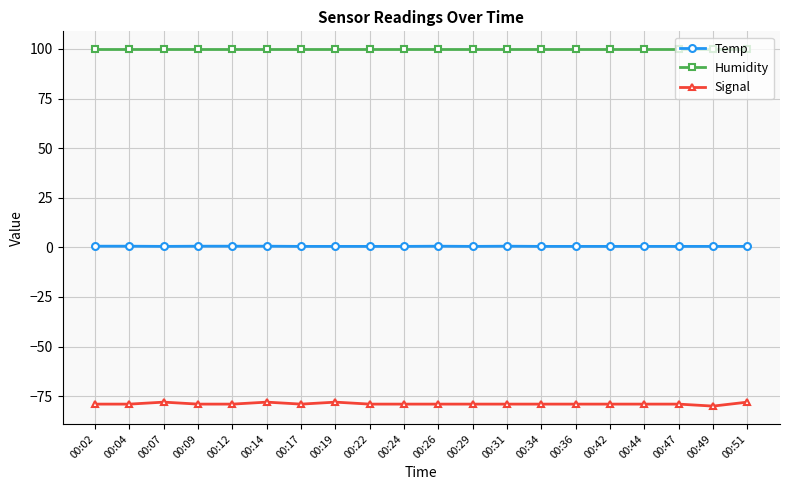

What is the maximum value for Signal?

-78.0